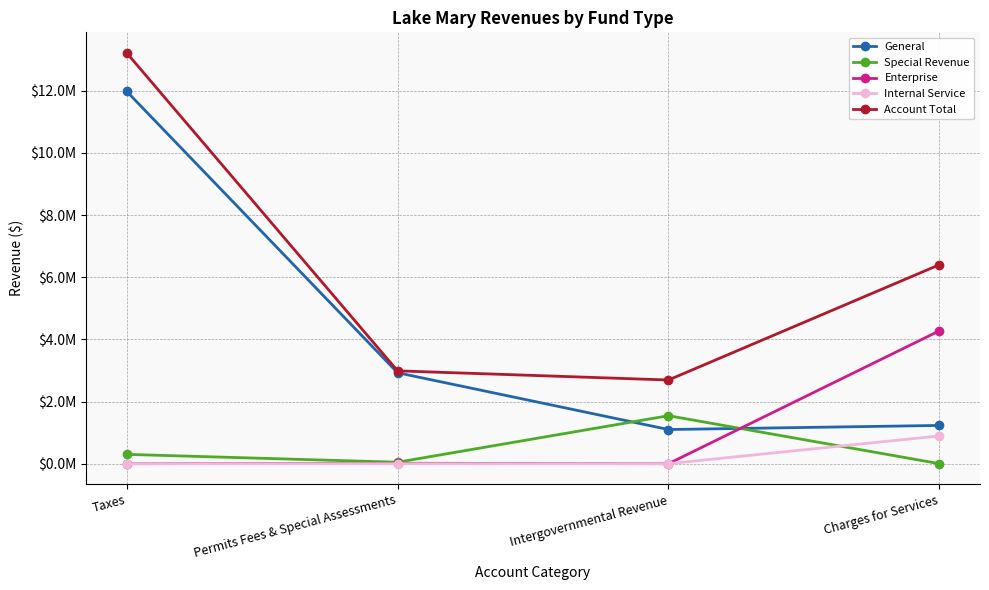

Reading right to left, list all the values displayed in this chart.

General: Charges for Services=1231075	Intergovernmental Revenue=1099455	Permits Fees & Special Assessments=2926631	Taxes=11979981
Special Revenue: Charges for Services=1000	Intergovernmental Revenue=1544127	Permits Fees & Special Assessments=47404	Taxes=299802
Enterprise: Charges for Services=4275752	Intergovernmental Revenue=0	Permits Fees & Special Assessments=13417	Taxes=0
Internal Service: Charges for Services=893964	Intergovernmental Revenue=0	Permits Fees & Special Assessments=0	Taxes=0
Account Total: Charges for Services=6401791	Intergovernmental Revenue=2693028	Permits Fees & Special Assessments=2987452	Taxes=13219052